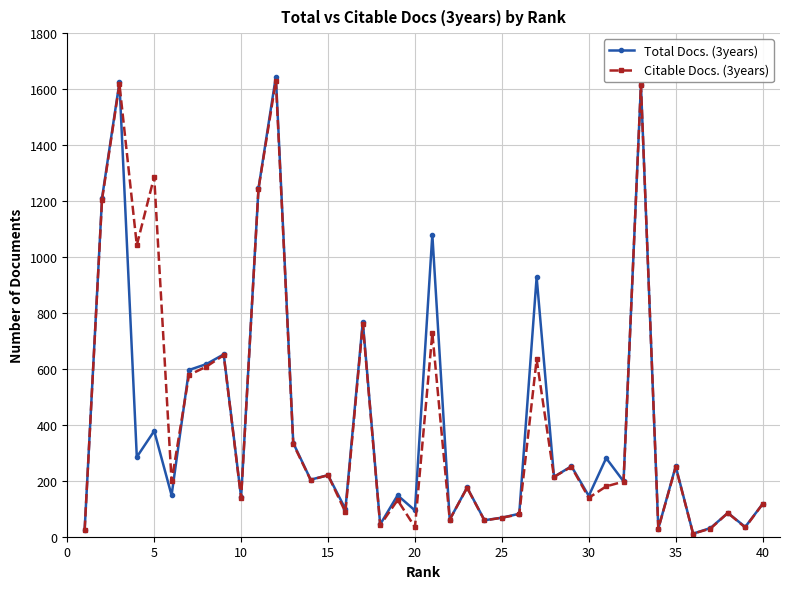

True or false: Citable Docs. (3years) has more than 0 interior local peaks.

True